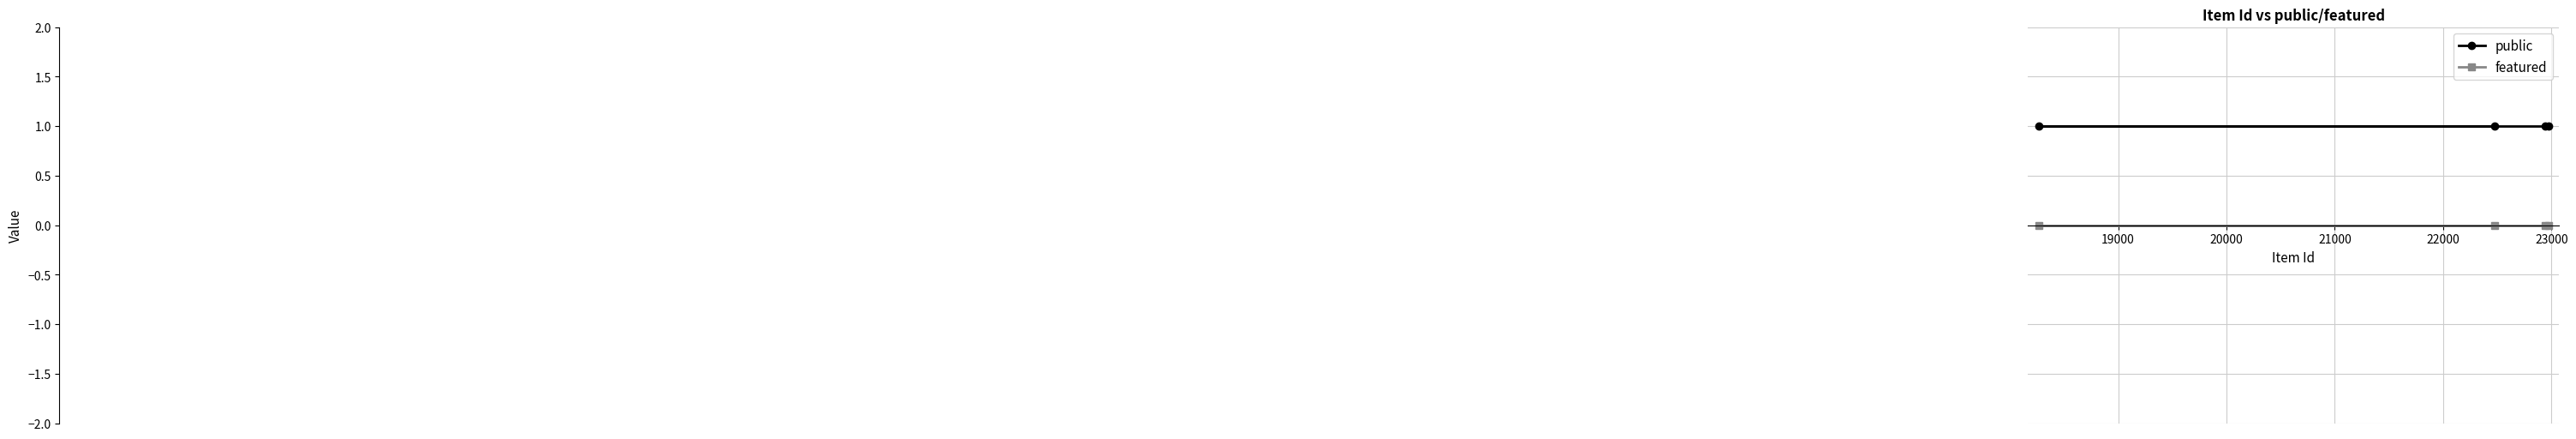

How many lines are shown in the chart?

2